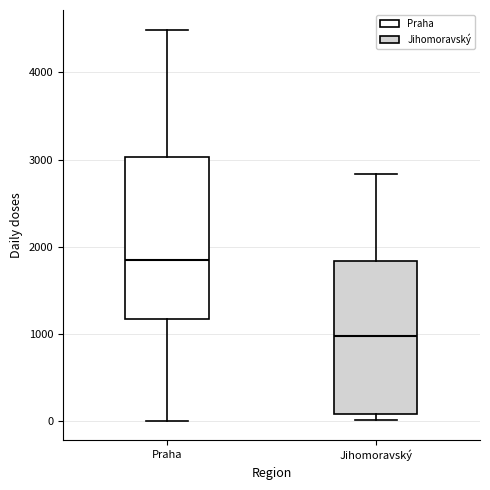

Reading left to right, read every box against the y-axis: the position of its median line, the range the box covers, and the ends of its whiskers. The values are not printed on the chart, so give them approximately, as read against the axis.

Praha: median 1800, box 1200 to 3000, whiskers 0 to 4500
Jihomoravský: median 1000, box 100 to 1800, whiskers 0 to 2800